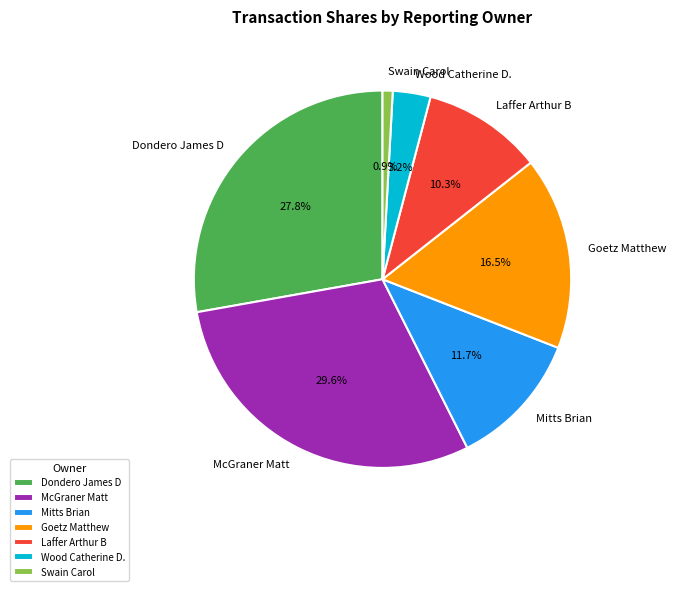

What percentage do Mitts Brian and Wood Catherine D. together represent?

14.9%